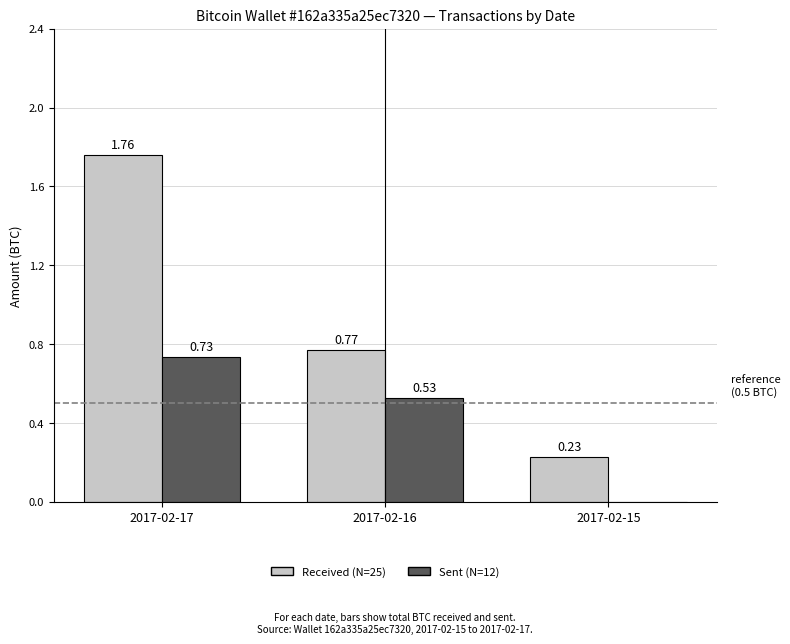

At which category is the sum across all series the highest?

2017-02-17